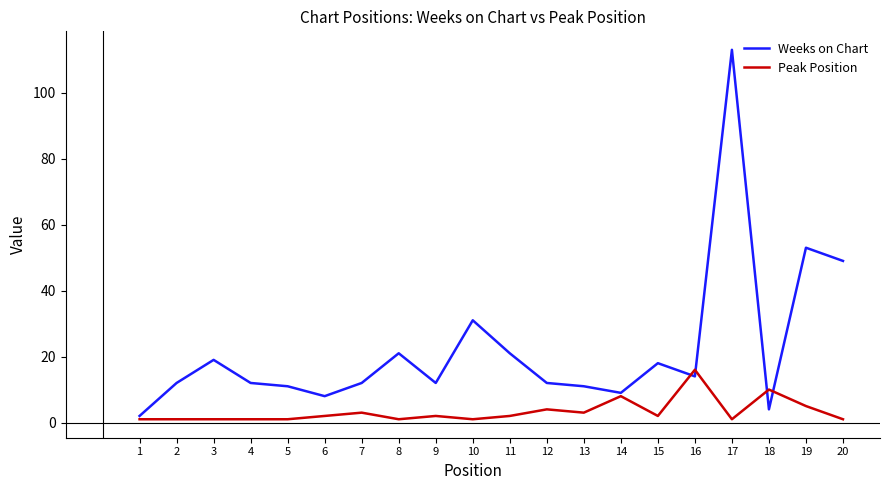

In Weeks on Chart, how many points are lower than both neighbors (excluding endpoints)?

5